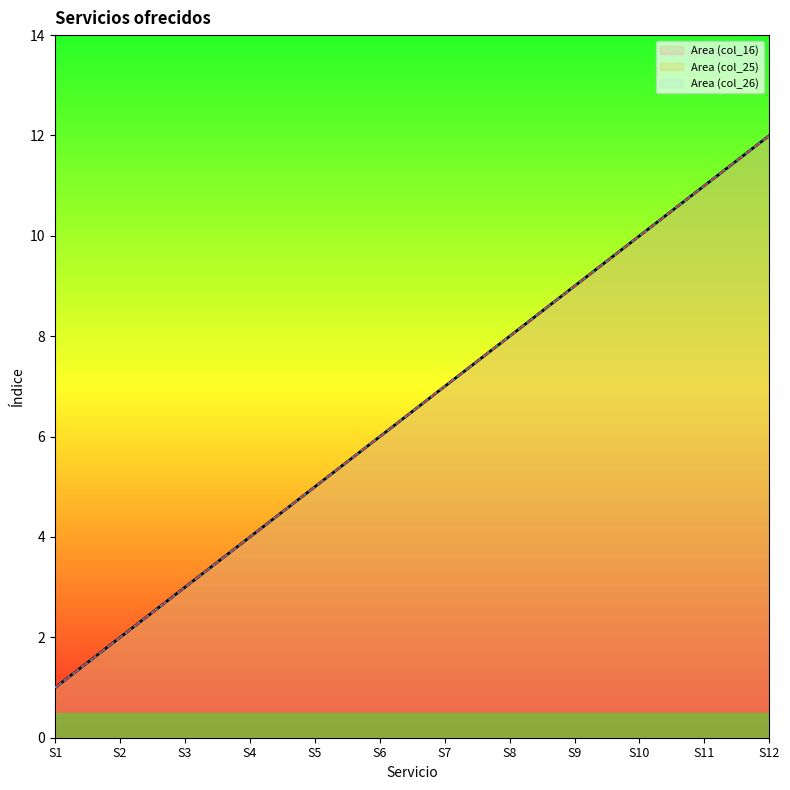

Does the chart display data point markers on the line(s)?

No